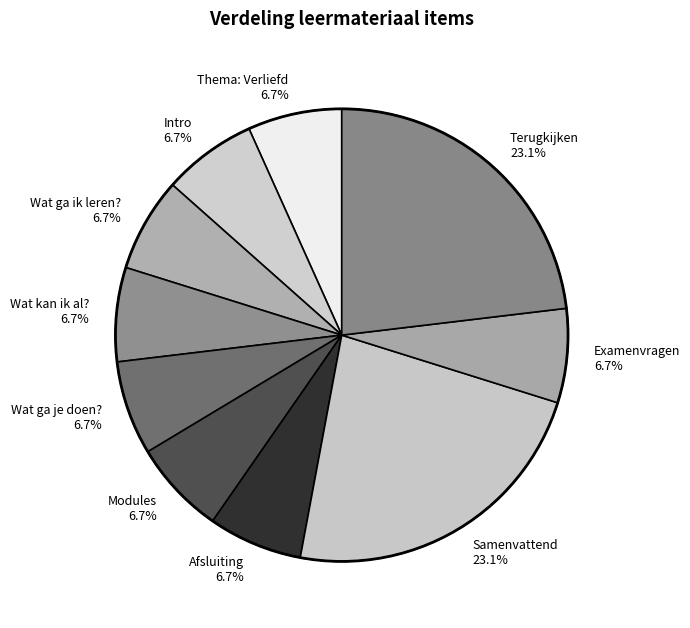

True or false: Thema: Verliefd accounts for 7% of the total.

True